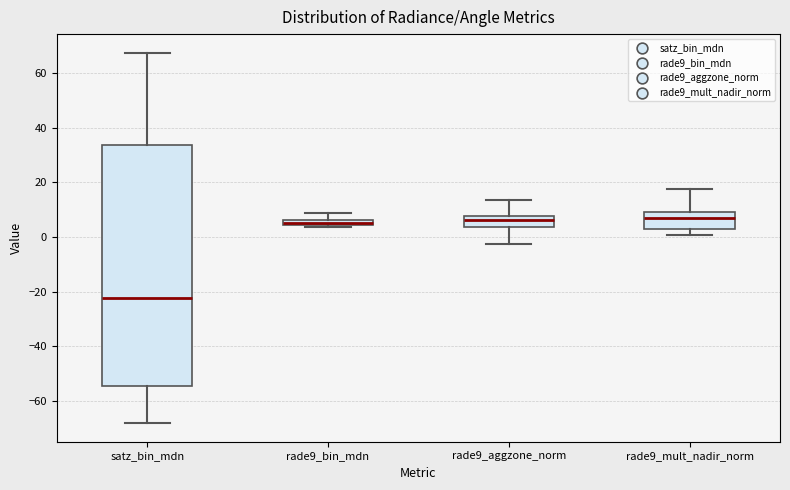

Comparing the boxes themselves (not the whiskers), which one is the tallest?

satz_bin_mdn